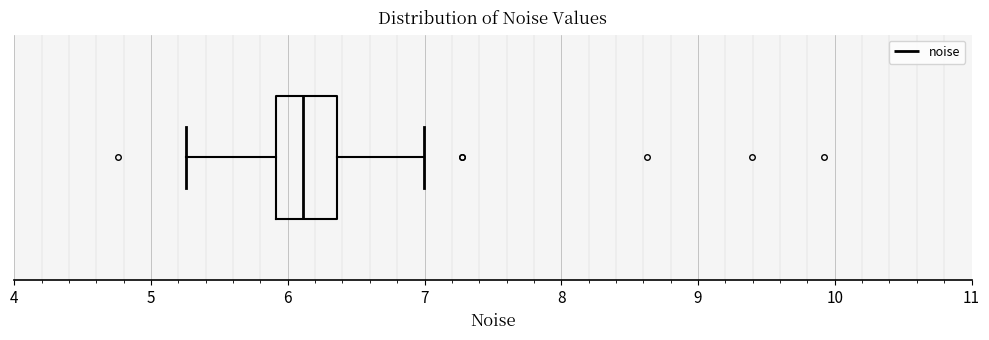

Where does the right whisker of the box end on the x-axis? The values are not printed on the chart, so give them approximately, as read against the axis.

7.0